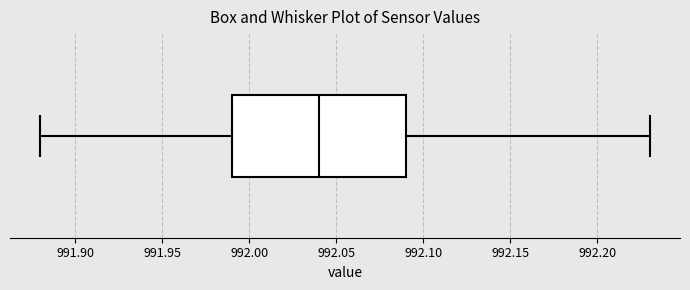

Transcribe this box plot: give where the median line is, the range the box spans, and where the two whiskers end, as read against the x-axis. The values are not printed on the chart, so give them approximately, as read against the axis.

median 992.04, box 991.99 to 992.09, whiskers 991.88 to 992.23